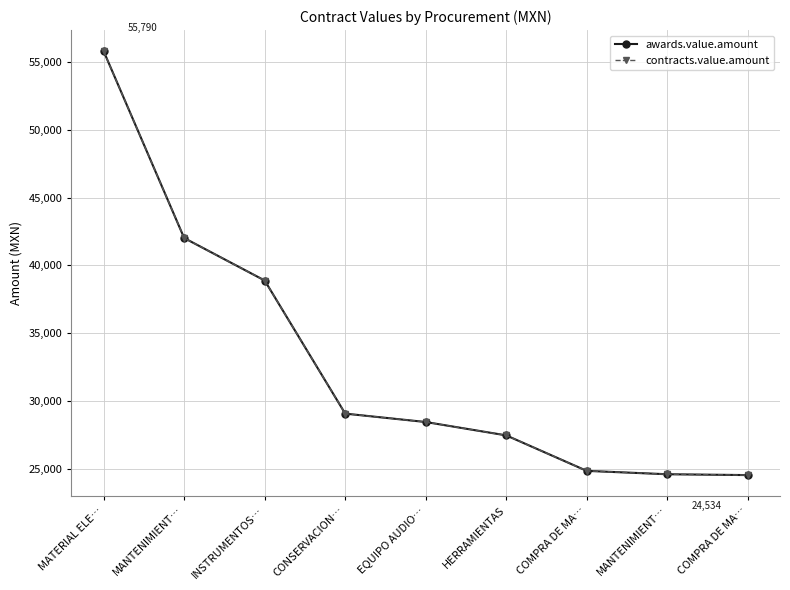

What is the label of the 1st point from the left?

MATERIAL ELE…